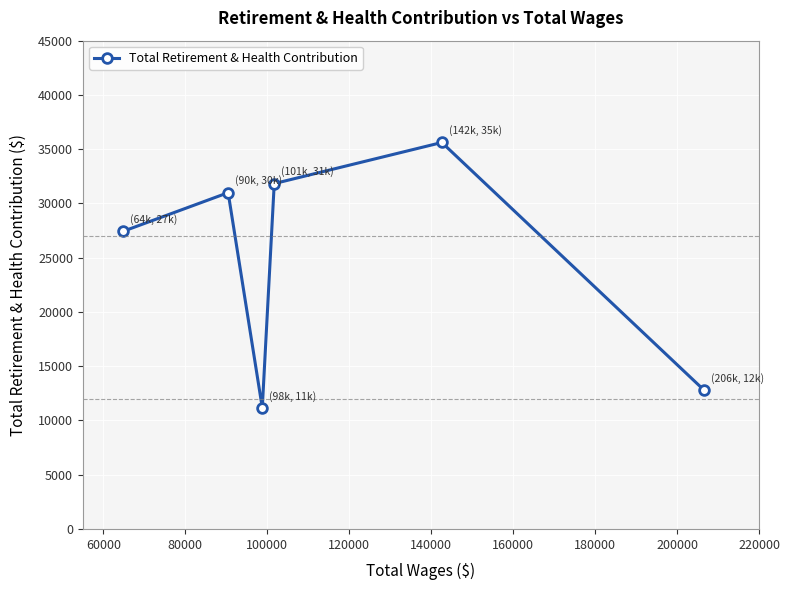

What is the average value?

24970